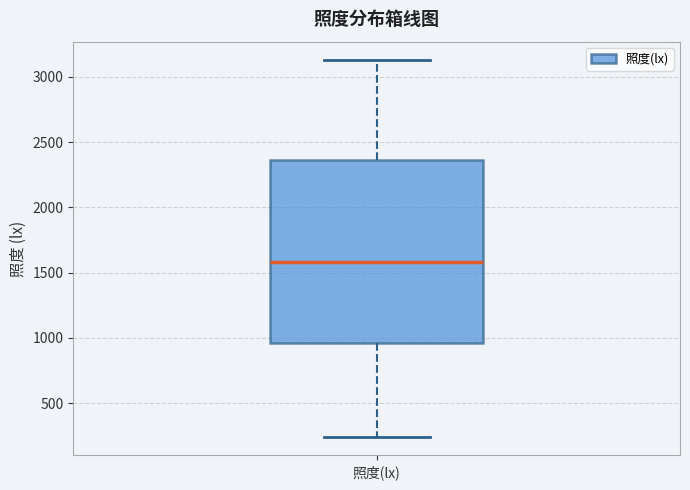

Where does the upper whisker of the box for 照度(lx) end on the y-axis? The values are not printed on the chart, so give them approximately, as read against the axis.

3150